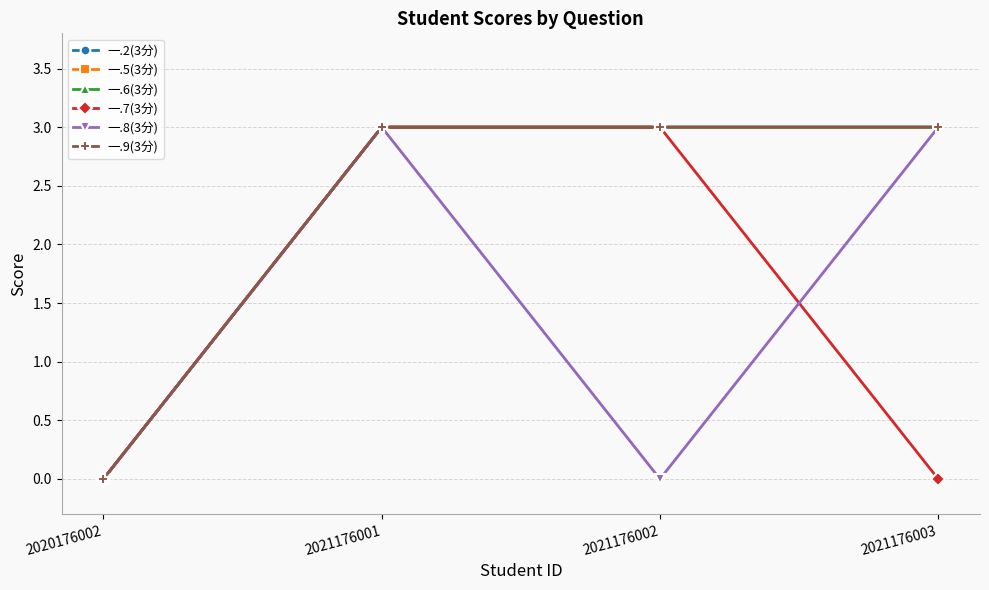

Between 2021176003 and 2020176002, which is larger?

2021176003